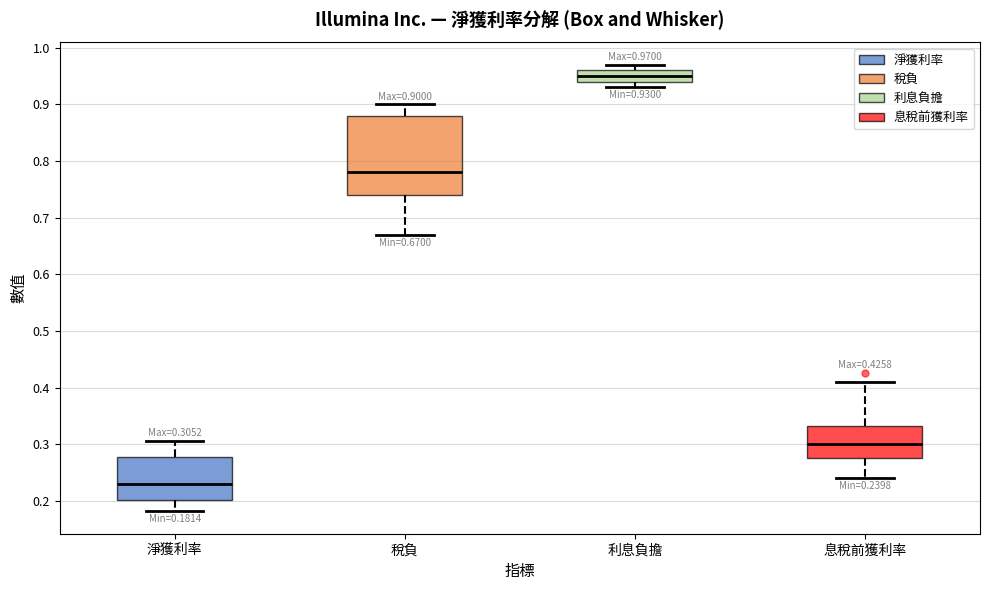

Comparing the boxes themselves (not the whiskers), which one is the tallest?

稅負